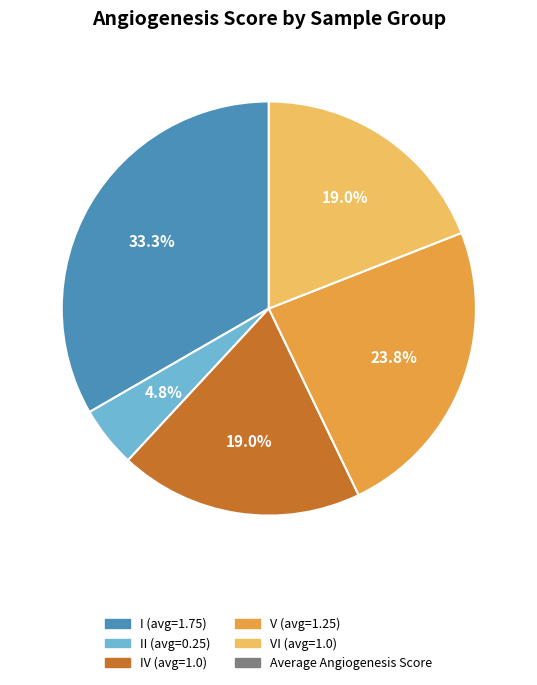

Is there any slice that represents more than half of the pie?

No